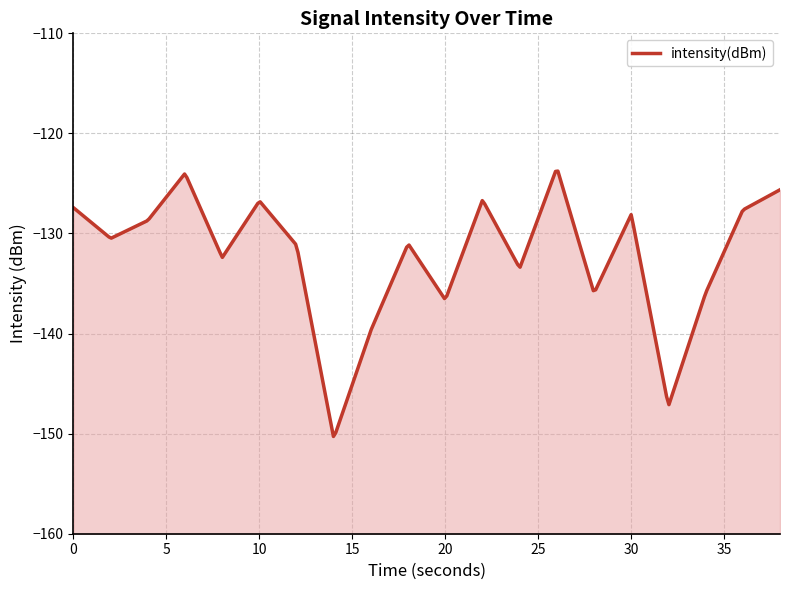

What is the value of the 10th point from the left?

-131.0